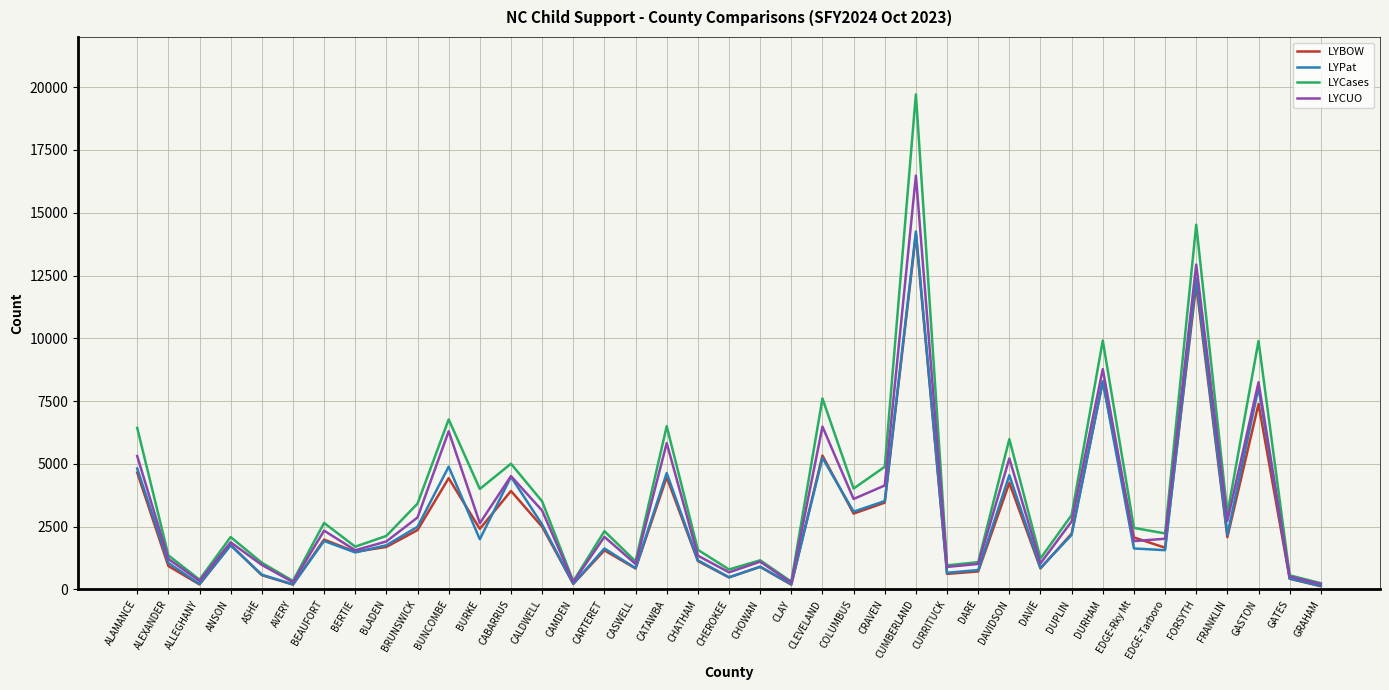

Which label corresponds to the largest value in the chart?

CUMBERLAND